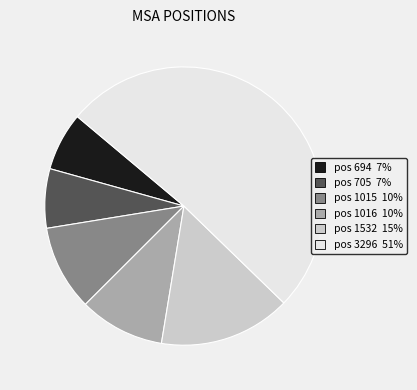

Is there any slice that represents more than half of the pie?

Yes